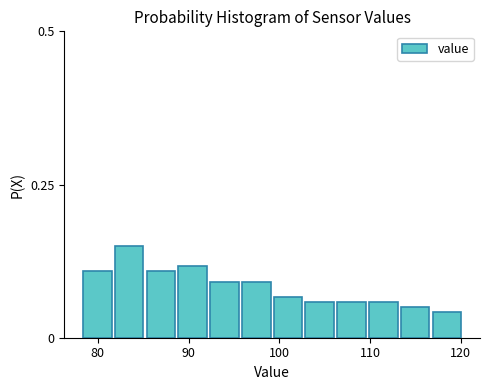

Read against the x-axis, roughly where is the centre of the tallest bar?

83